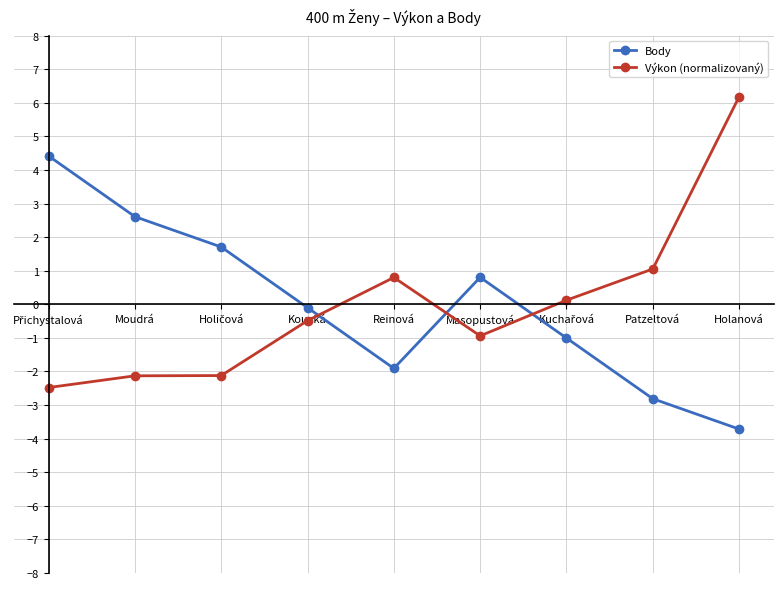

What is the value of the Body point at the 2nd from the left?

2.6